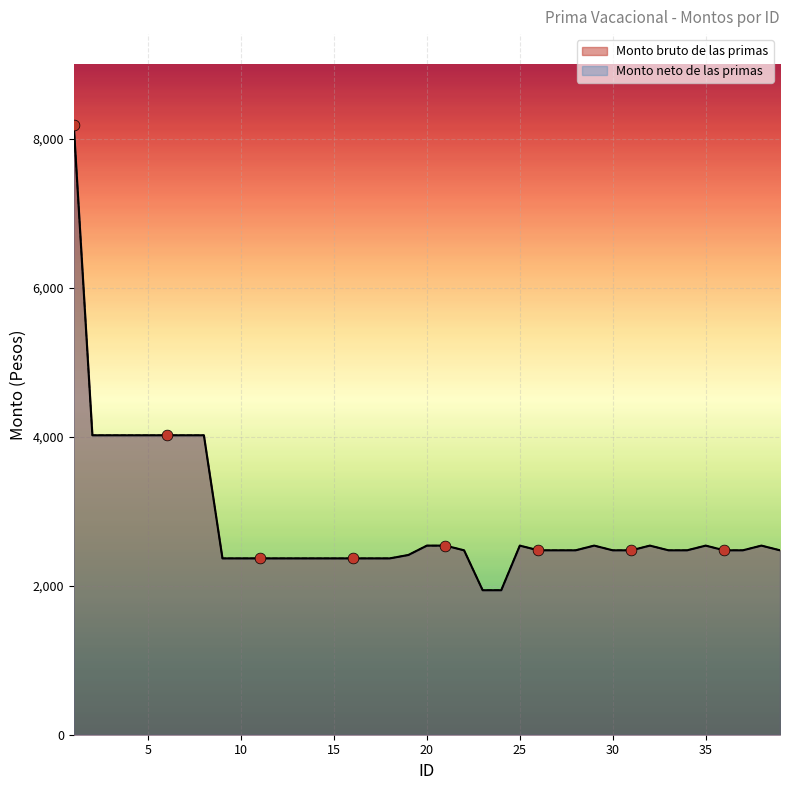

What is the total value across all series at 26?

4950.7